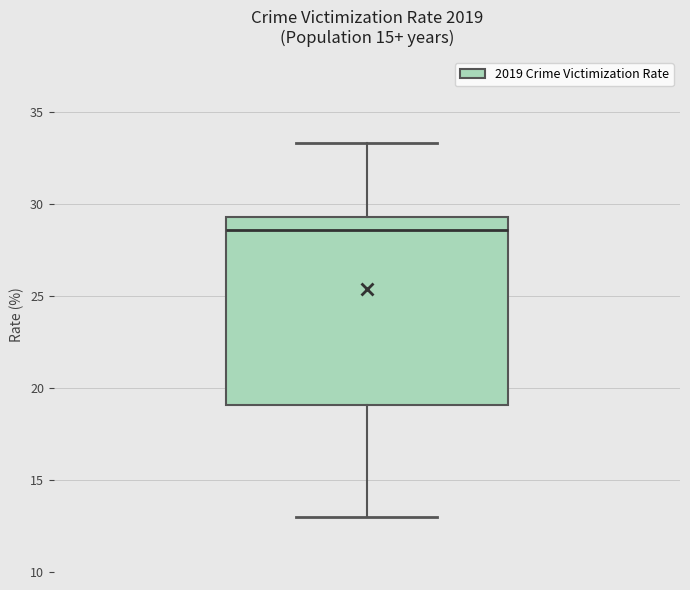

Where does the lower whisker of the box end on the y-axis? The values are not printed on the chart, so give them approximately, as read against the axis.

13.0